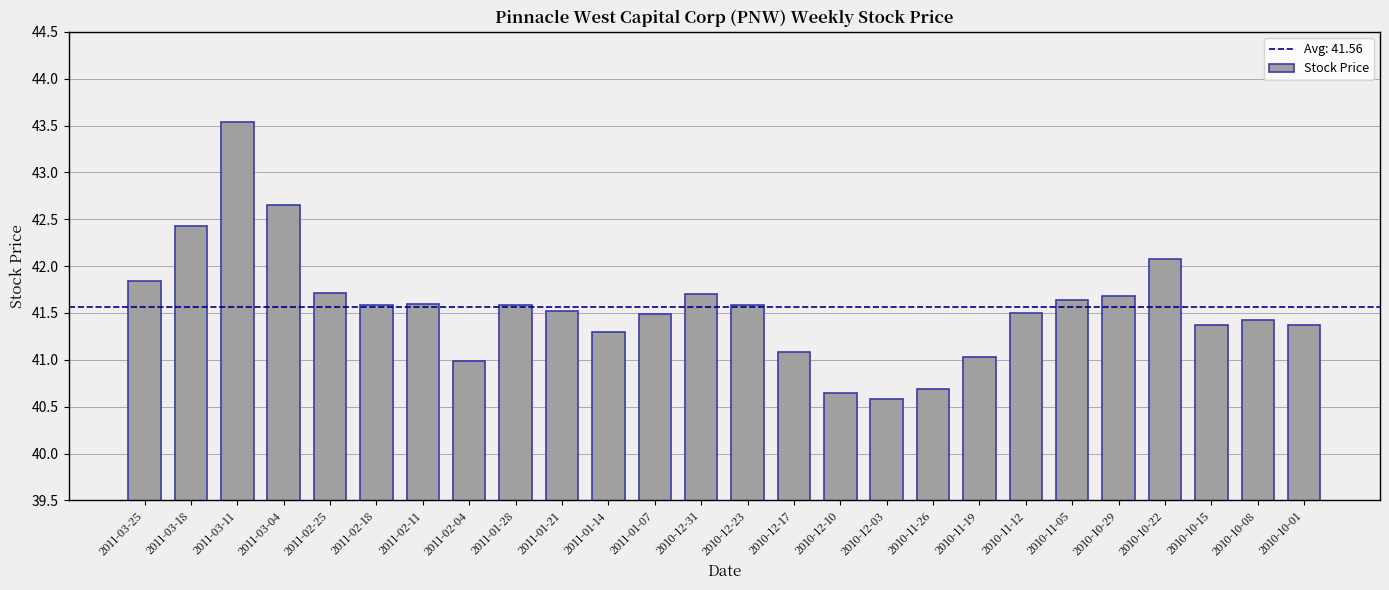

What is the approximate value at 2011-01-28?

41.6